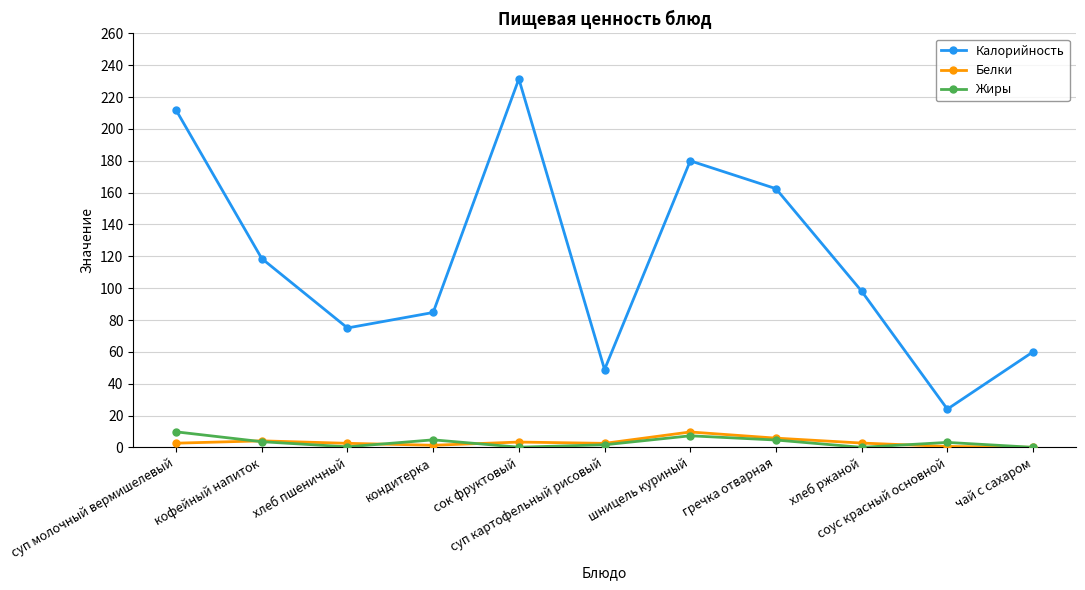

What is the approximate value of Калорийность at чай с сахаром?

60.0